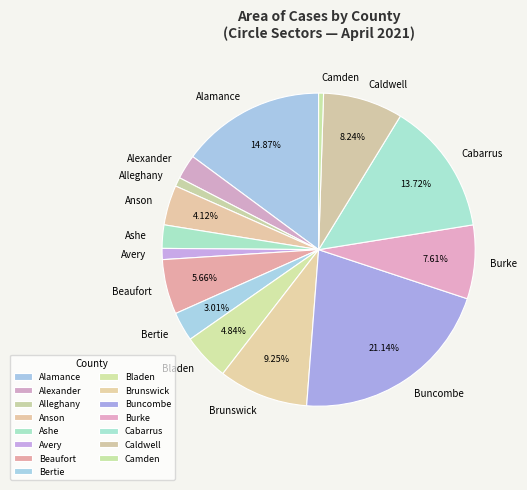

To the nearest percent, what percentage of the pie is Alamance?

15%